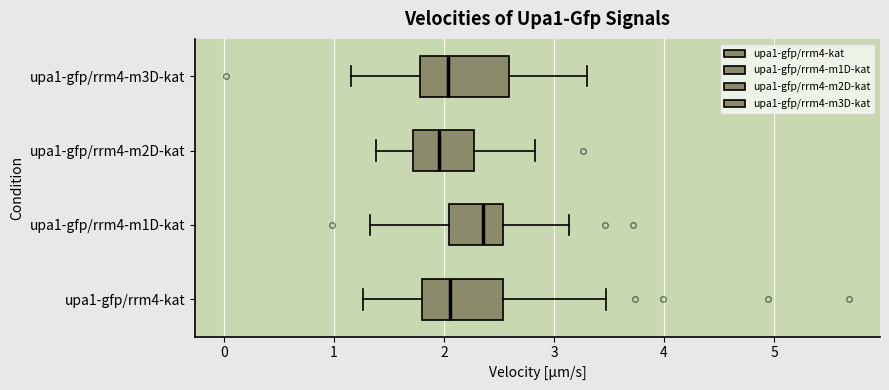

Reading bottom to top, transcribe this box plot: for each box, give where its median line is, the range the box spans, and where its two whiskers end, as read against the x-axis. The values are not printed on the chart, so give them approximately, as read against the axis.

upa1-gfp/rrm4-kat: median 2.1, box 1.8 to 2.5, whiskers 1.3 to 3.5
upa1-gfp/rrm4-m1D-kat: median 2.4, box 2.0 to 2.5, whiskers 1.3 to 3.1
upa1-gfp/rrm4-m2D-kat: median 2.0, box 1.7 to 2.3, whiskers 1.4 to 2.8
upa1-gfp/rrm4-m3D-kat: median 2.0, box 1.8 to 2.6, whiskers 1.2 to 3.3